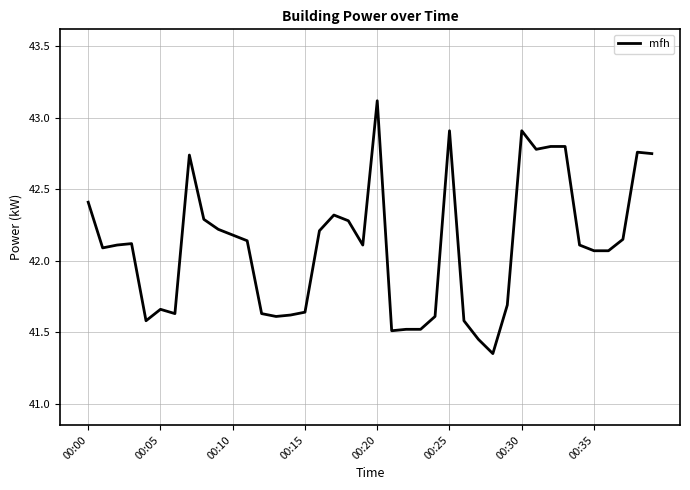

What is the greatest value displayed?

43.1